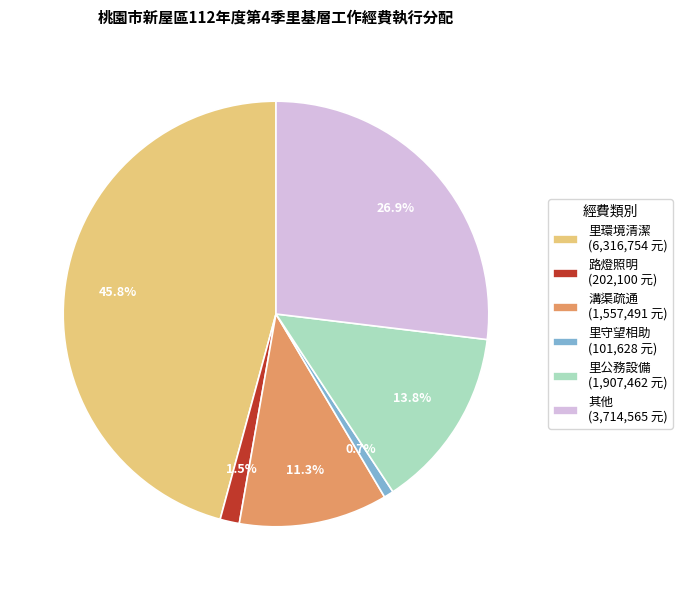

What portion of the pie excludes 路燈照明 (202,100 元)?

98.5%